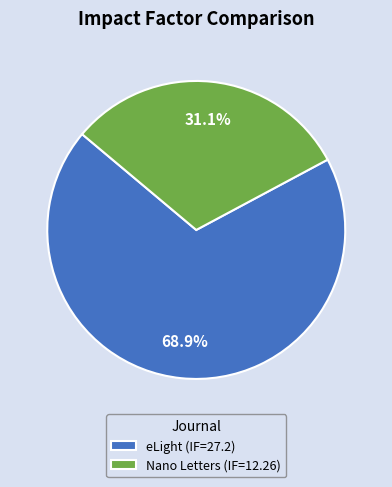

What percentage do eLight (IF=27.2) and Nano Letters (IF=12.26) together represent?

100.0%